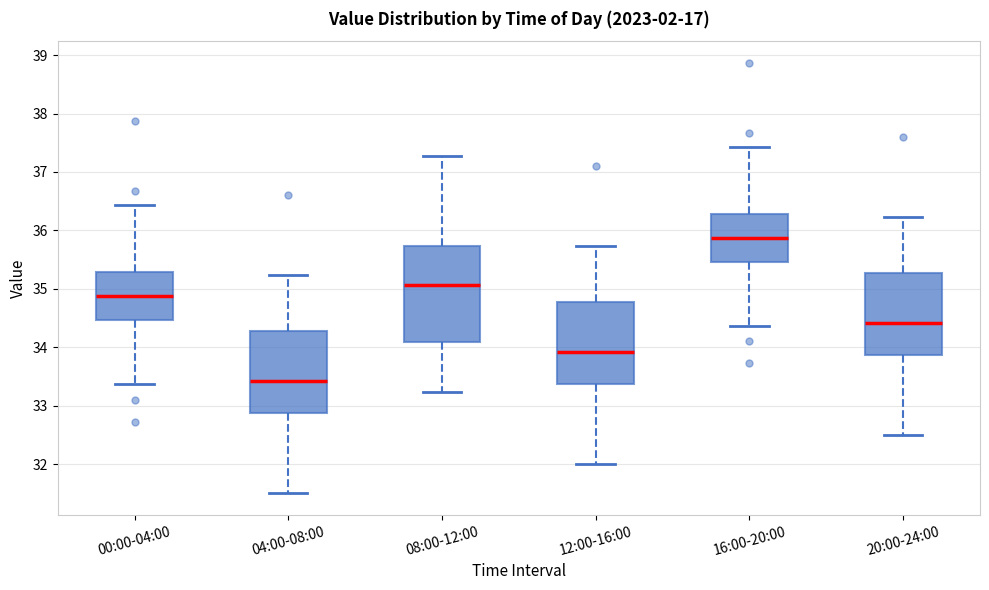

Which box has the highest median line?

16:00-20:00